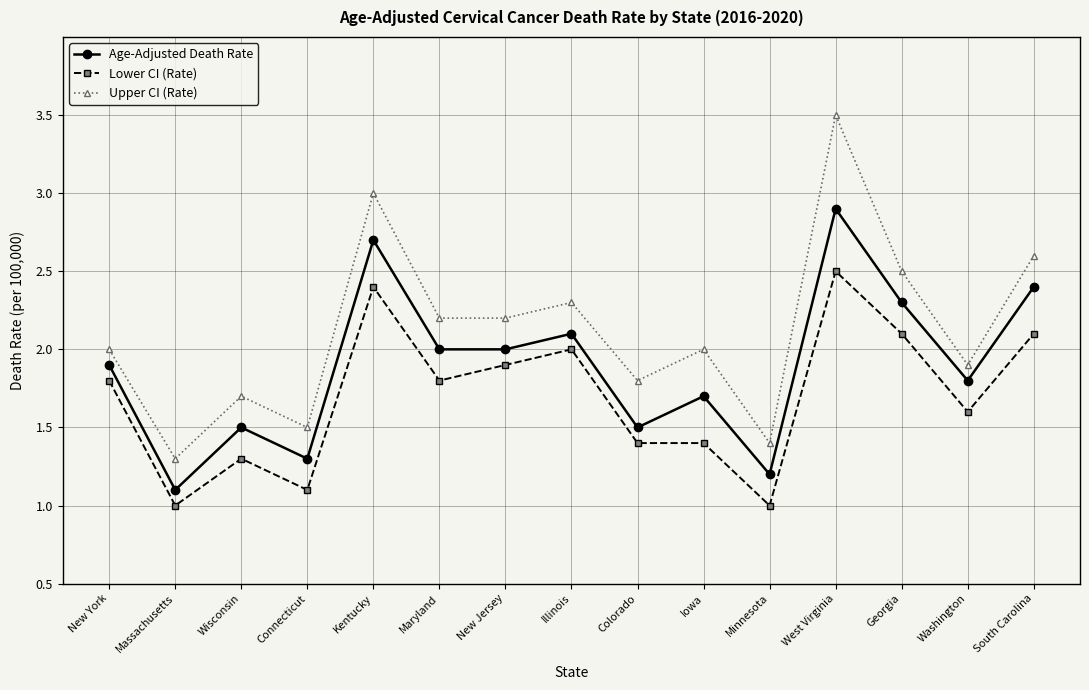

At which category does Upper CI (Rate) reach its first local valley?

Massachusetts